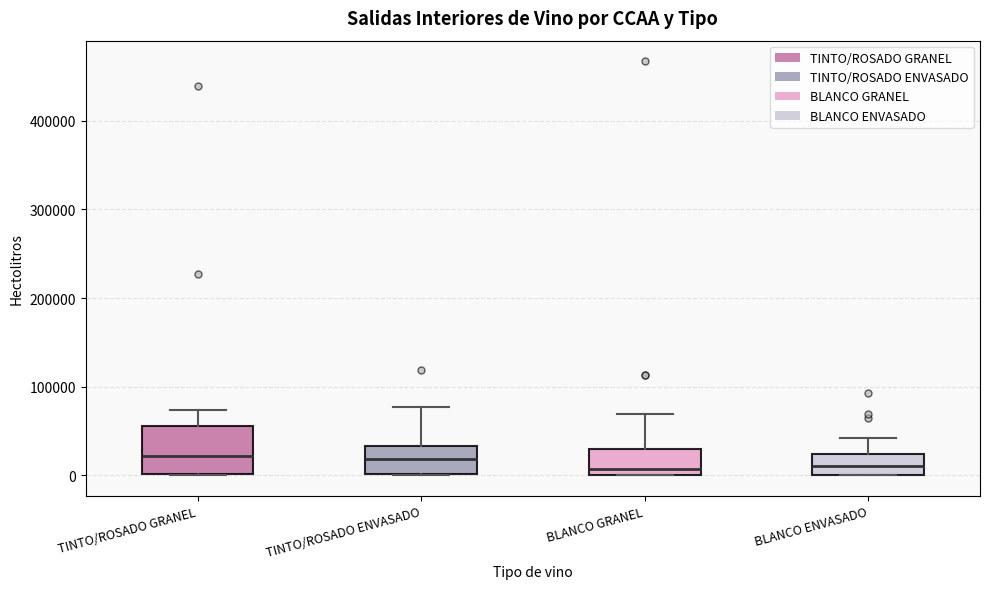

Where is the lower edge of the box for BLANCO GRANEL on the y-axis? The values are not printed on the chart, so give them approximately, as read against the axis.

0